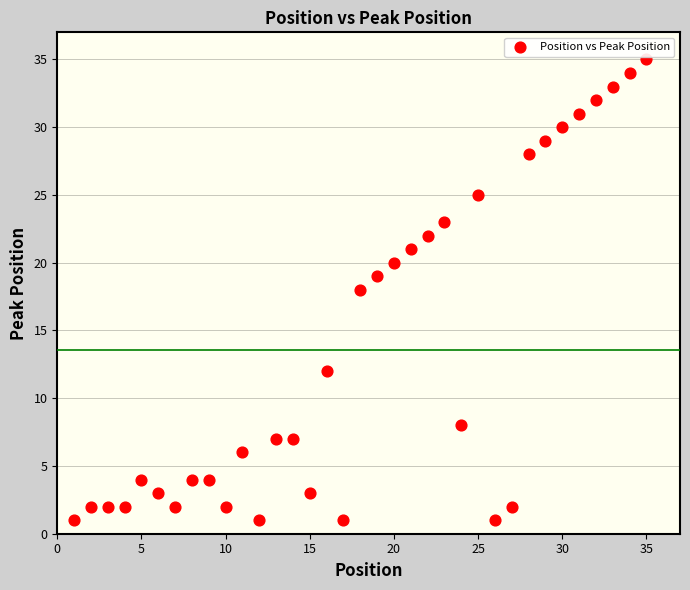

What is the range of X values (max minus min)?

34